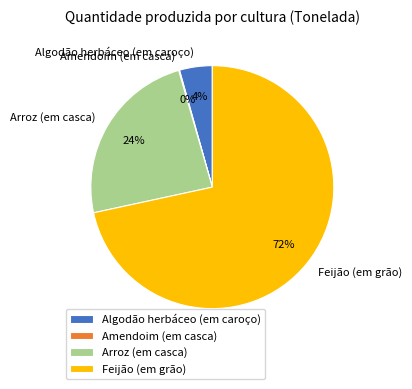

Is the sum of Feijão (em grão) and Arroz (em casca) greater than half?

Yes